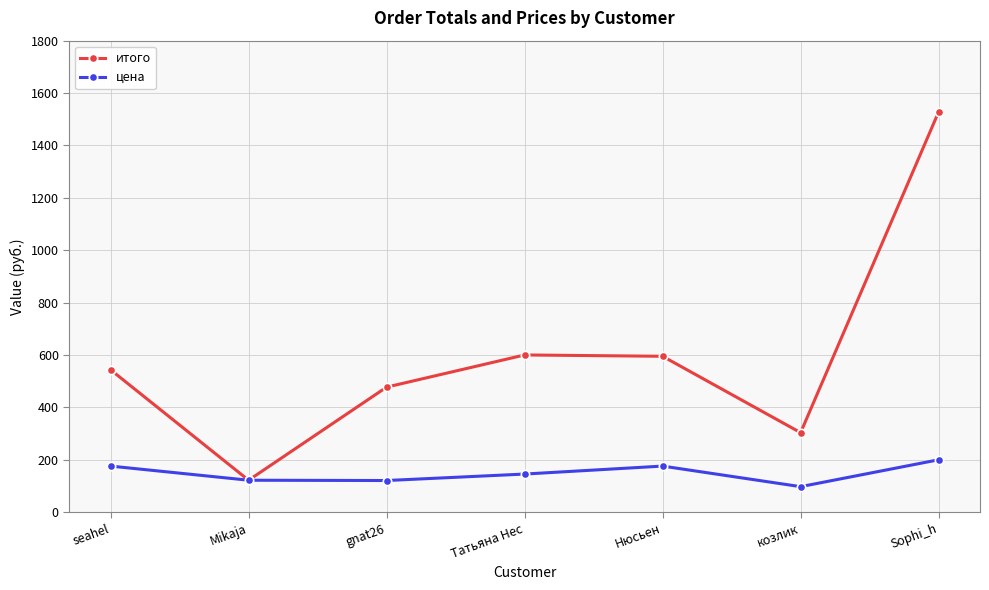

What is the approximate value of цена at козлик?

97.2